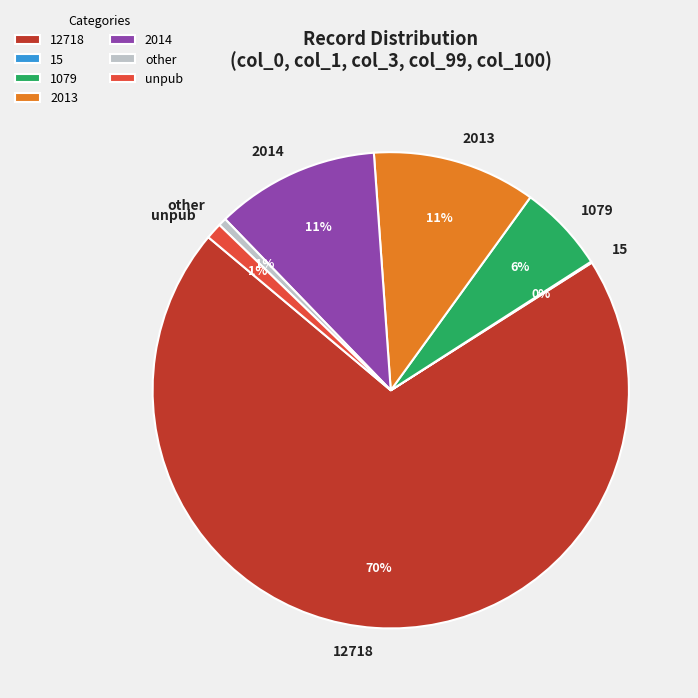

What is the majority slice?

12718